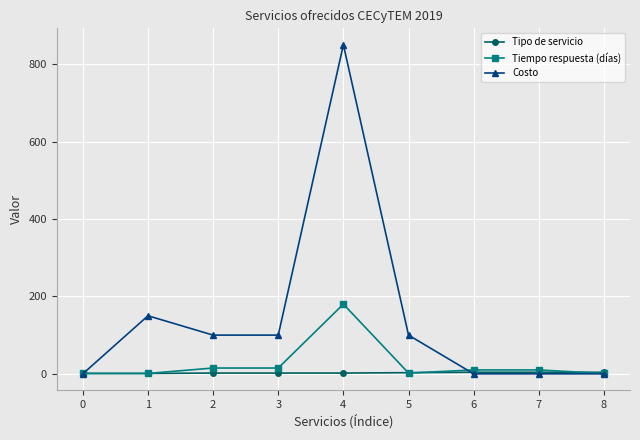

Is it true that Tiempo respuesta (días) equals 103 at 4?

False